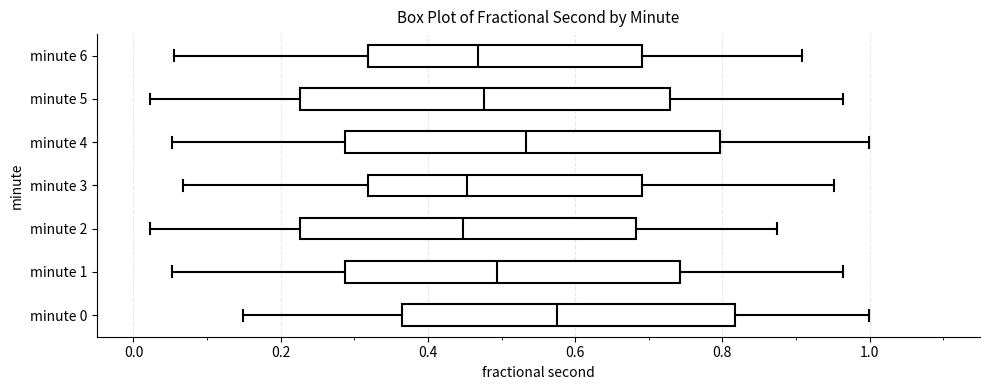

Reading bottom to top, transcribe this box plot: for each box, give where its median line is, the range the box spans, and where its two whiskers end, as read against the x-axis. The values are not printed on the chart, so give them approximately, as read against the axis.

minute 0: median 0.58, box 0.36 to 0.82, whiskers 0.14 to 1.00
minute 1: median 0.50, box 0.28 to 0.74, whiskers 0.06 to 0.96
minute 2: median 0.44, box 0.22 to 0.68, whiskers 0.02 to 0.88
minute 3: median 0.46, box 0.32 to 0.70, whiskers 0.06 to 0.96
minute 4: median 0.54, box 0.28 to 0.80, whiskers 0.06 to 1.00
minute 5: median 0.48, box 0.22 to 0.72, whiskers 0.02 to 0.96
minute 6: median 0.46, box 0.32 to 0.70, whiskers 0.06 to 0.90